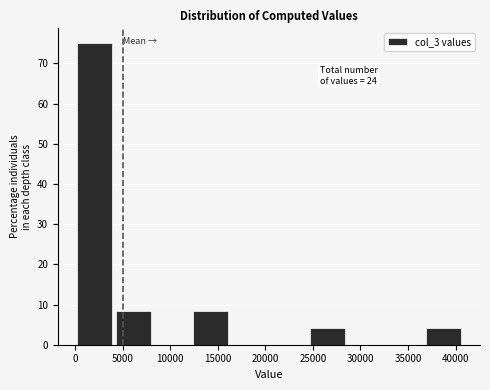

Over which range of the x-axis is the bar tallest?

0 to 4000